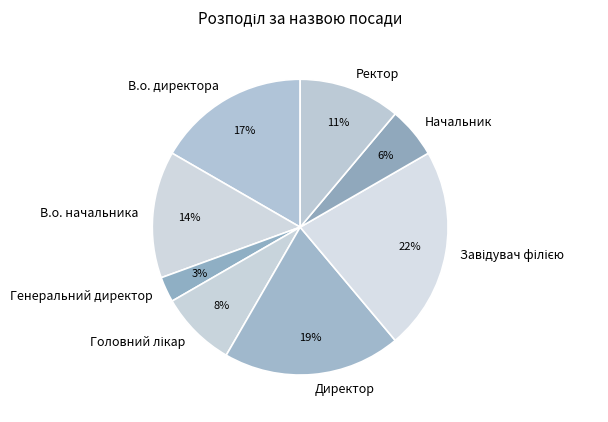

To the nearest percent, what is the average slice percentage?

12%